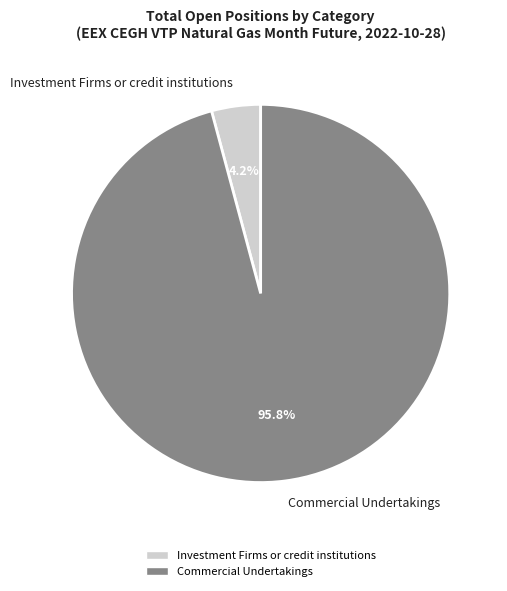

What percentage is the Investment Firms or credit institutions slice, to the nearest percent?

4%